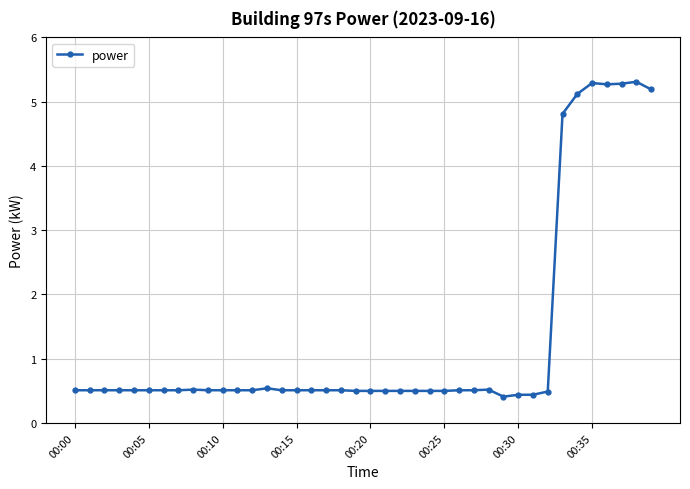

What is the average value?

1.3